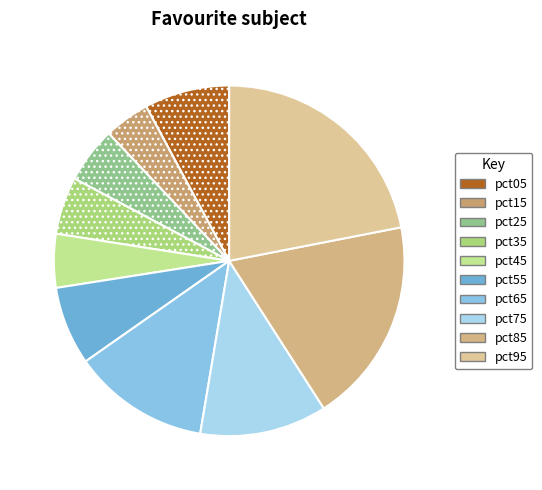

To the nearest percent, what percentage of the pie is pct15?

4%